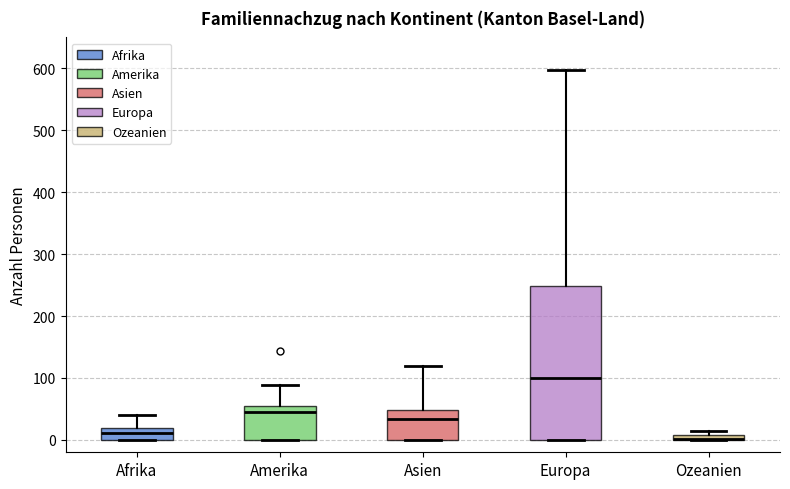

Where is the upper edge of the box for Afrika on the y-axis? The values are not printed on the chart, so give them approximately, as read against the axis.

20